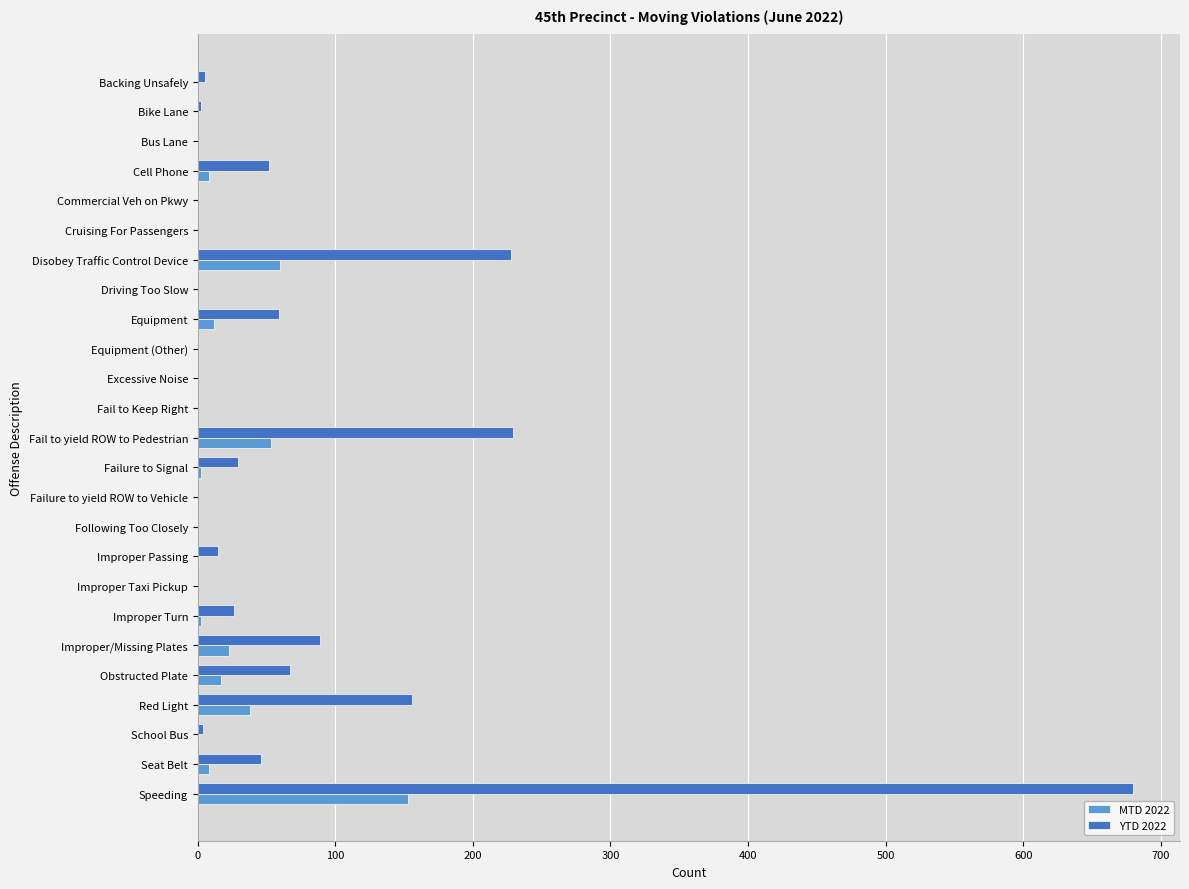

Is the value of MTD 2022 at Equipment greater than the value of YTD 2022 at Red Light?

No